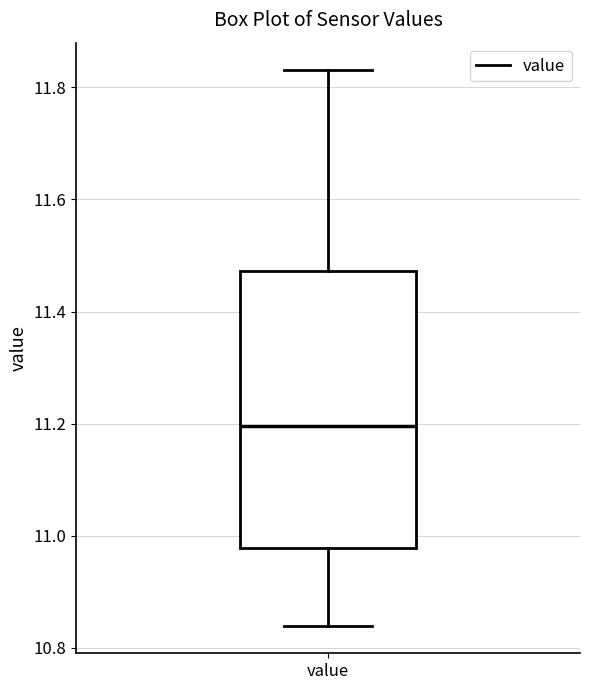

Transcribe this box plot: give where the median line is, the range the box spans, and where the two whiskers end, as read against the y-axis. The values are not printed on the chart, so give them approximately, as read against the axis.

median 11.20, box 10.98 to 11.48, whiskers 10.84 to 11.84